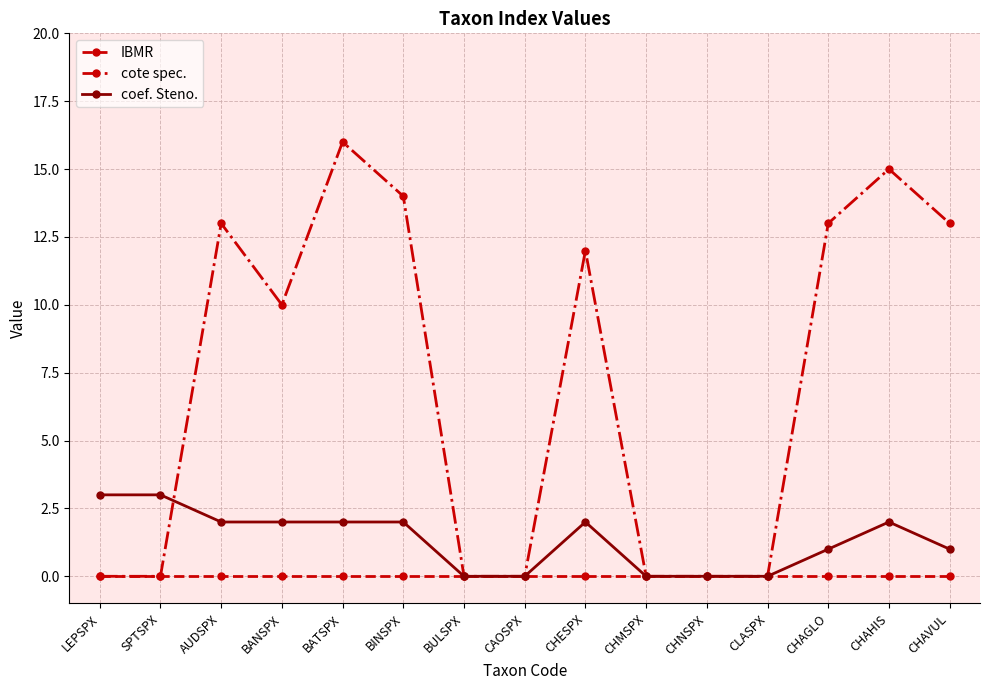

True or false: coef. Steno. and cote spec. cross at least once.

True